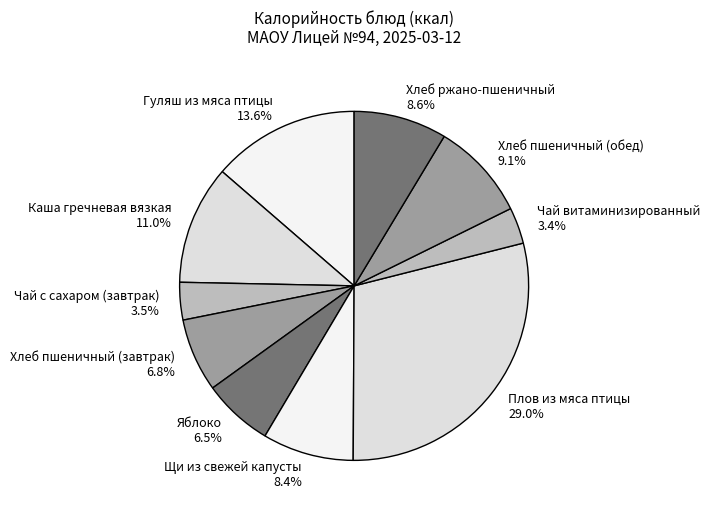

Combined, do Гуляш из мяса птицы and Чай с сахаром (завтрак) account for over 50%?

No